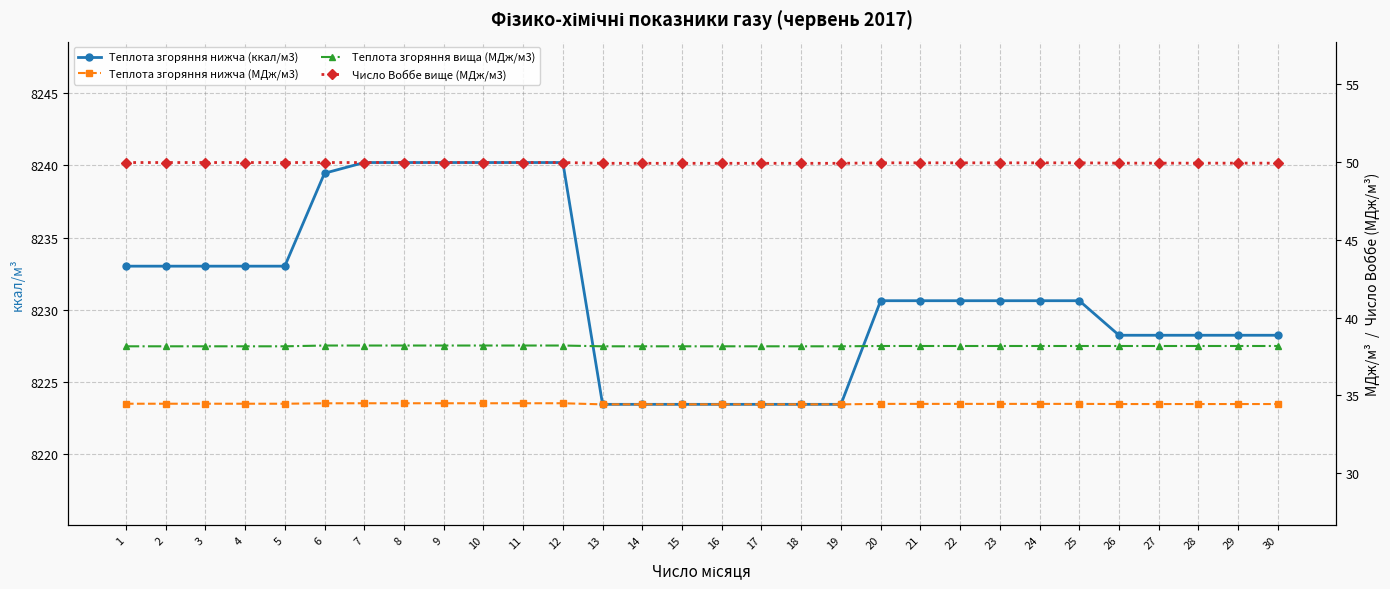

Which series has the widest spread of values?

Теплота згоряння нижча (ккал/м3)